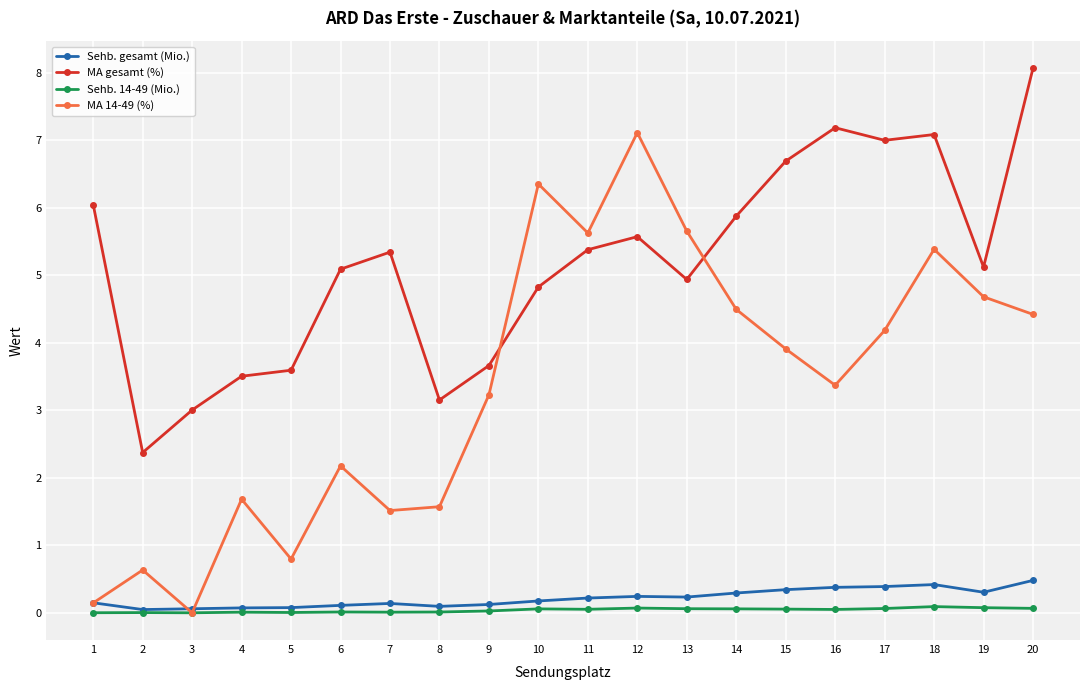

Which series has the widest spread of values?

MA 14-49 (%)